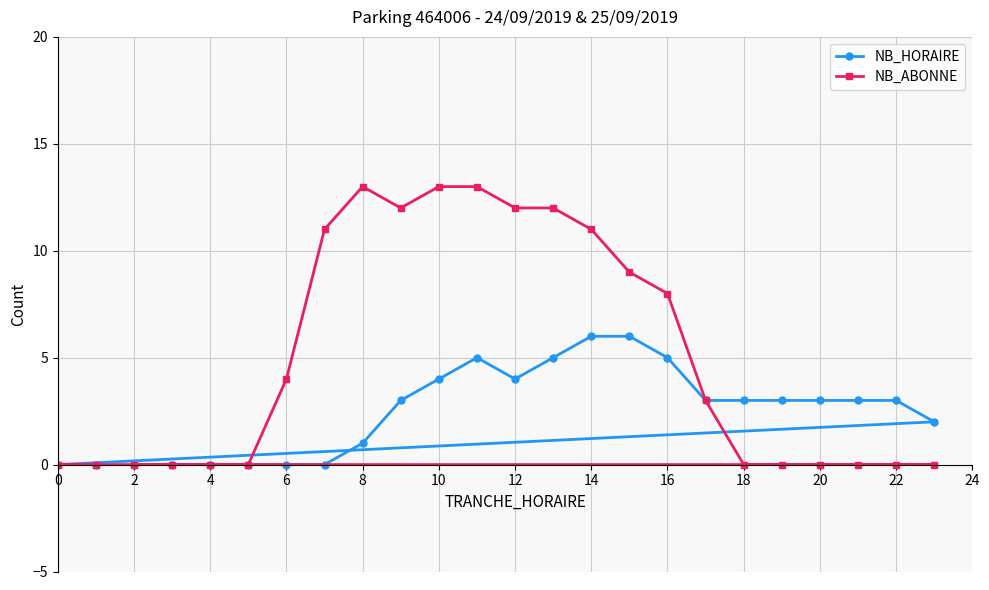

List the series in order of their peak value, lowest first.

NB_HORAIRE, NB_ABONNE